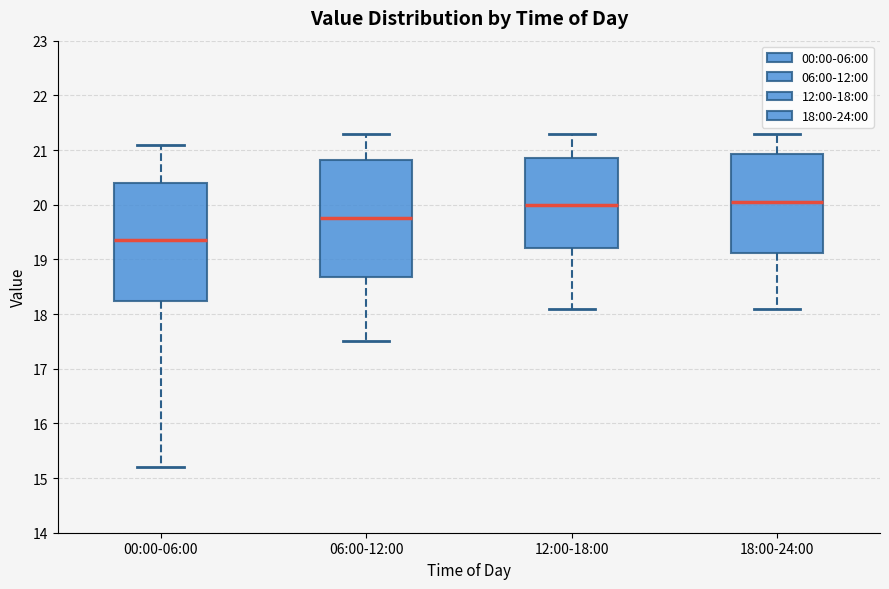

Reading left to right, transcribe this box plot: for each box, give where its median line is, the range the box spans, and where its two whiskers end, as read against the y-axis. The values are not printed on the chart, so give them approximately, as read against the axis.

00:00-06:00: median 19.4, box 18.2 to 20.4, whiskers 15.2 to 21.1
06:00-12:00: median 19.8, box 18.7 to 20.8, whiskers 17.5 to 21.3
12:00-18:00: median 20.0, box 19.2 to 20.9, whiskers 18.1 to 21.3
18:00-24:00: median 20.1, box 19.1 to 20.9, whiskers 18.1 to 21.3